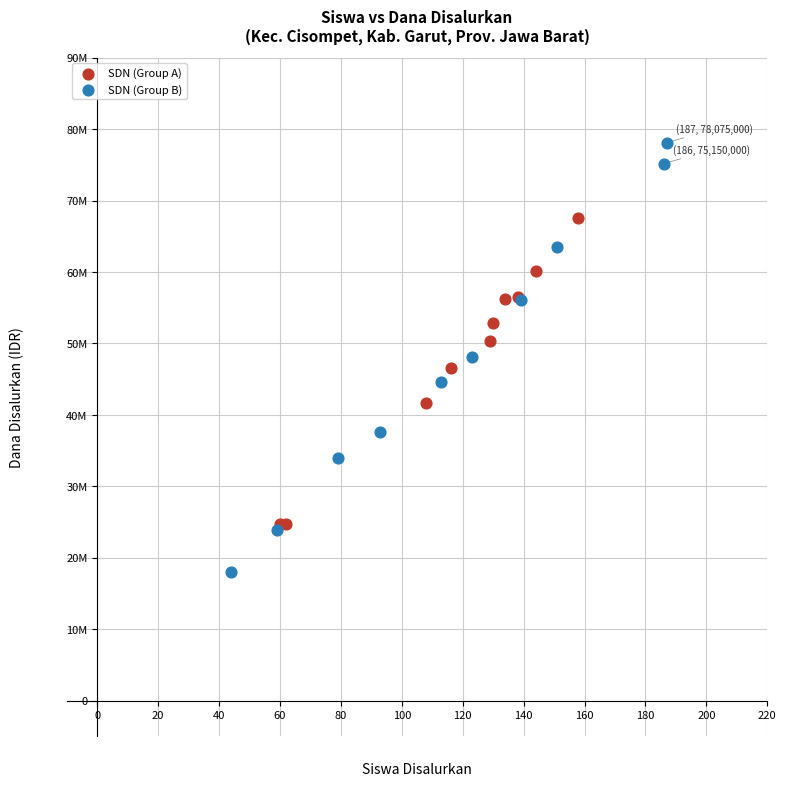

Which series has the largest Y range (max minus min)?

SDN (Group B)